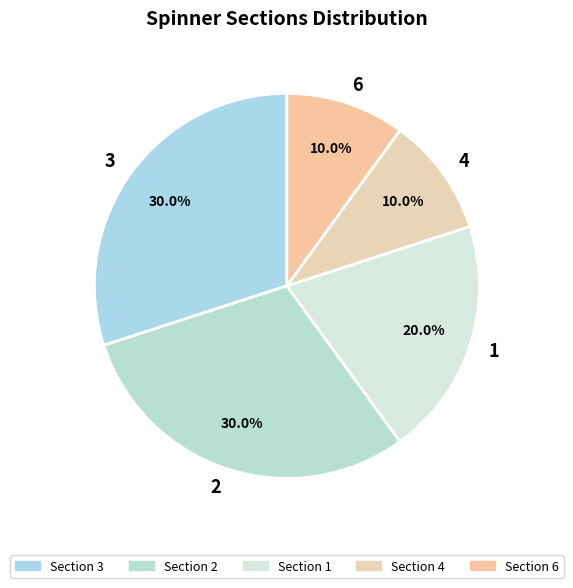

How much of the chart is everything except 6?

90.0%